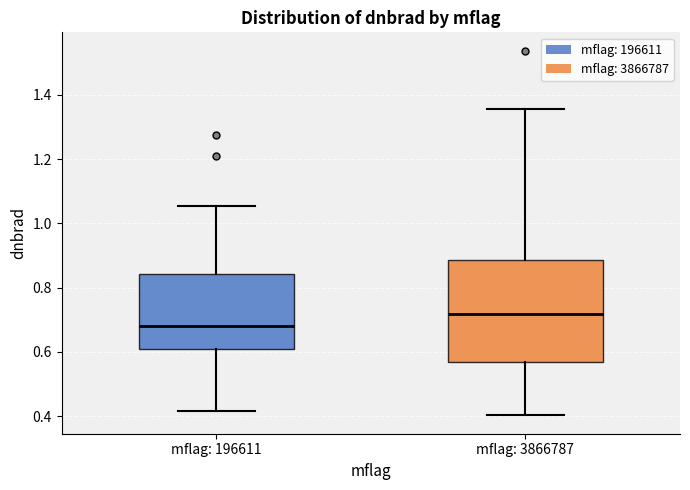

Reading left to right, transcribe this box plot: for each box, give where its median line is, the range the box spans, and where its two whiskers end, as read against the y-axis. The values are not printed on the chart, so give them approximately, as read against the axis.

mflag: 196611: median 0.68, box 0.60 to 0.84, whiskers 0.42 to 1.06
mflag: 3866787: median 0.72, box 0.56 to 0.88, whiskers 0.40 to 1.36